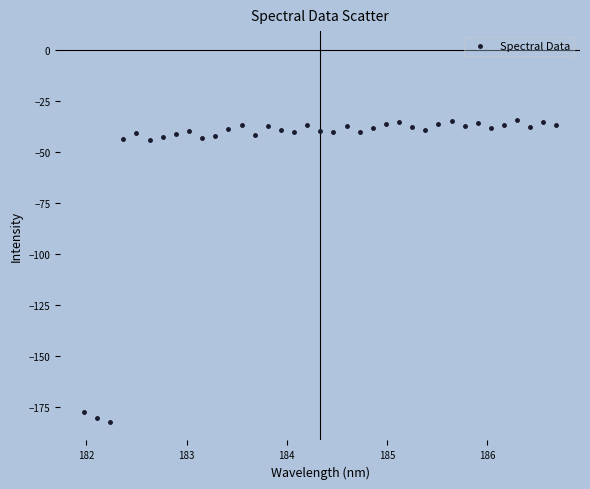

What is the range of X values (max minus min)?

4.7